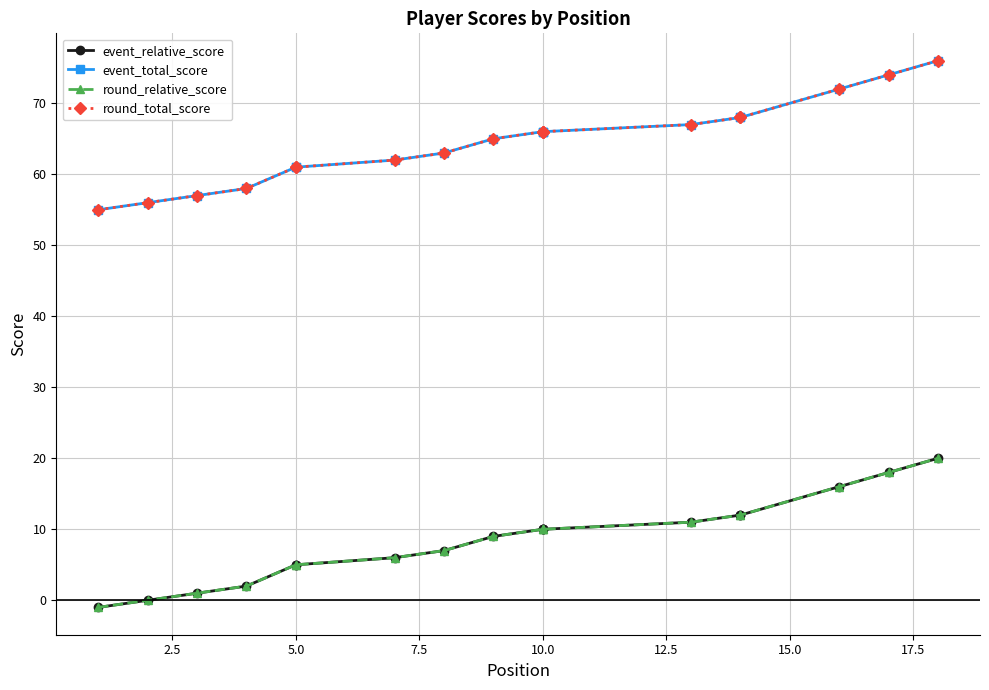

List the series in order of their peak value, highest first.

event_total_score, round_total_score, event_relative_score, round_relative_score